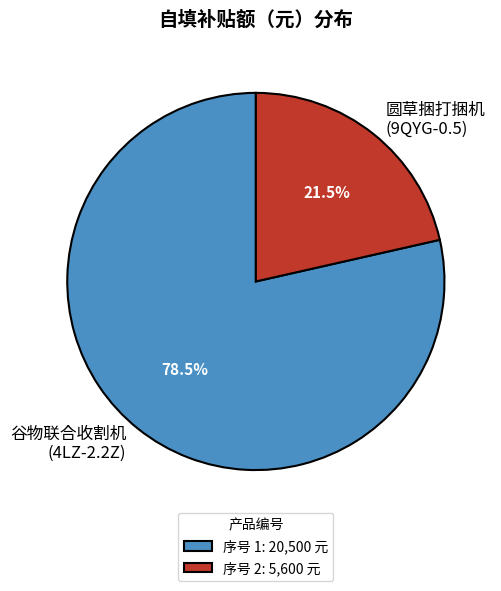

What percentage is NOT represented by 圆草捆打捆机 (9QYG-0.5)?

78.5%